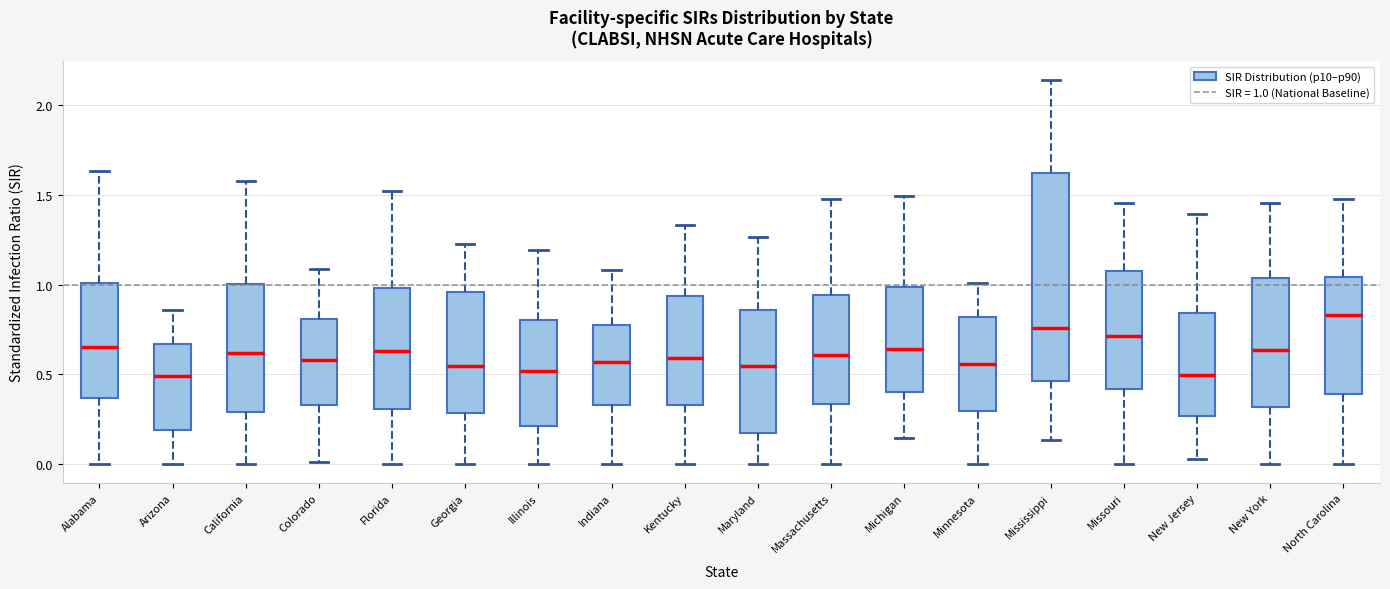

Which box's median line is the highest?

North Carolina